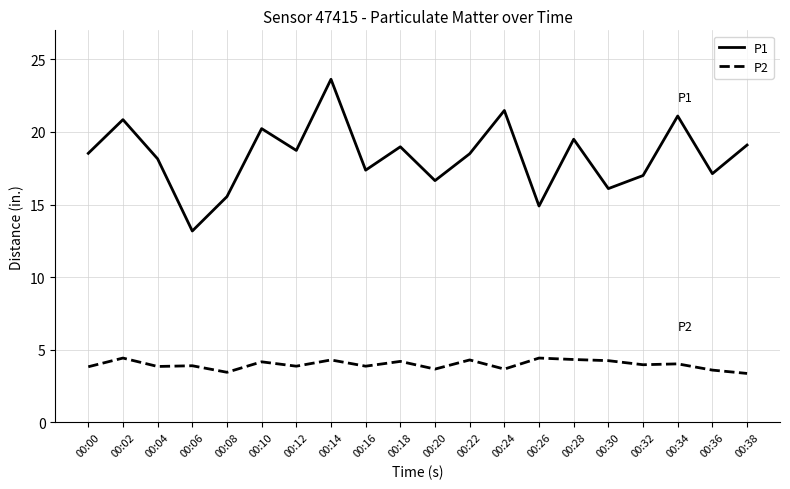

What is the minimum value for P1?

13.2